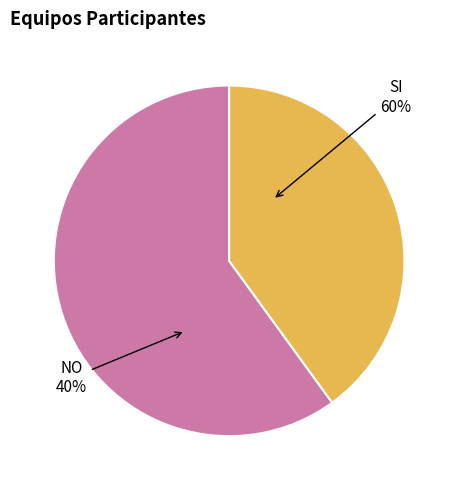

How many segments does this pie chart have?

2